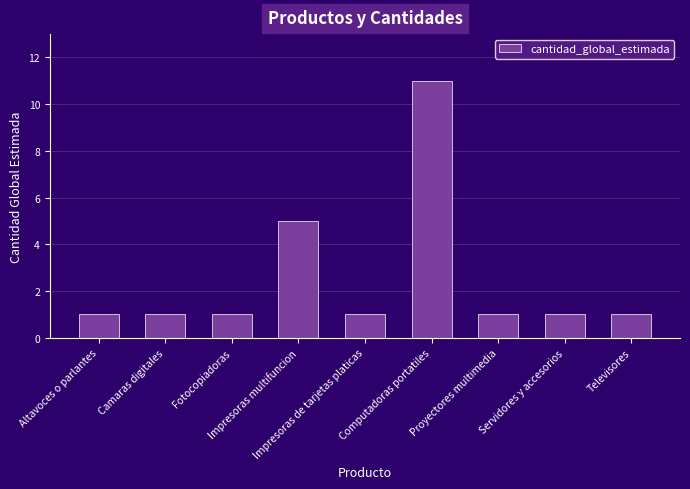

What is the label of the 9th bar from the left?

Televisores